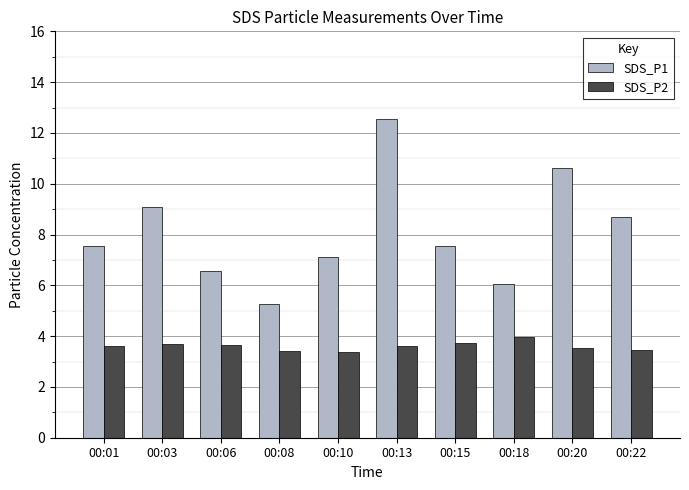

Is the value of SDS_P2 at 00:18 greater than the value of SDS_P1 at 00:10?

No